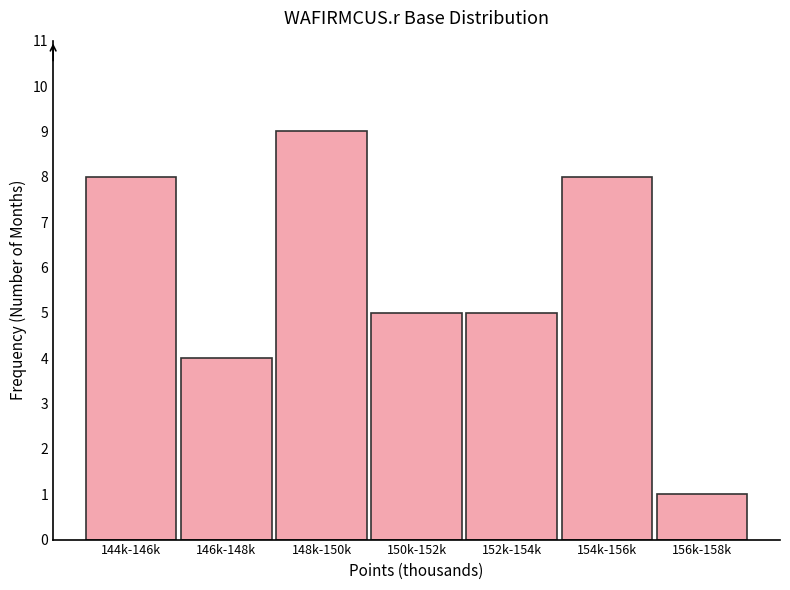

Reading right to left, extract all data points from this chart.

1	8	5	5	9	4	8